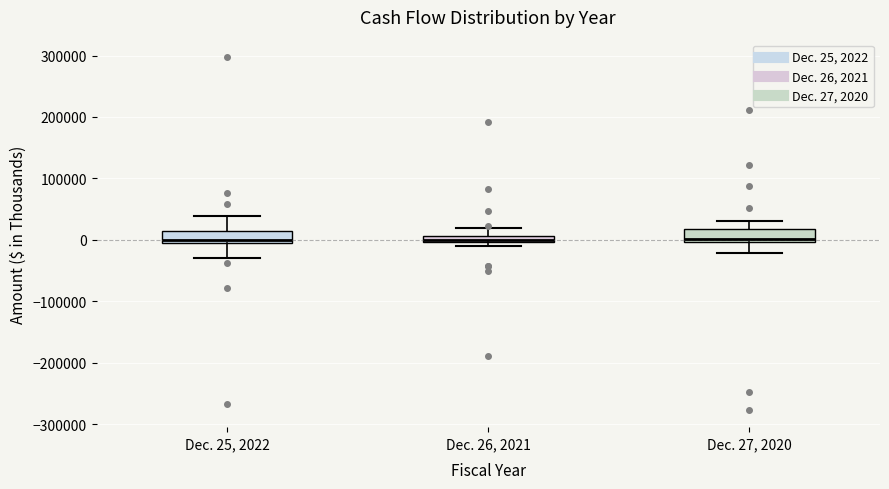

Where does the upper whisker of the box for Dec. 27, 2020 end on the y-axis? The values are not printed on the chart, so give them approximately, as read against the axis.

30000